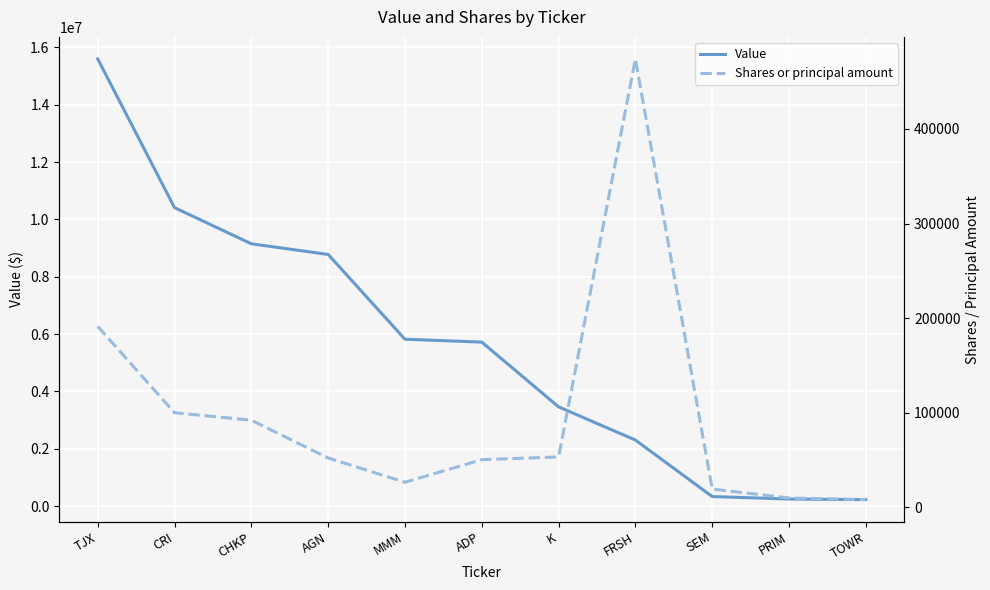

How many distinct data groups are displayed?

2